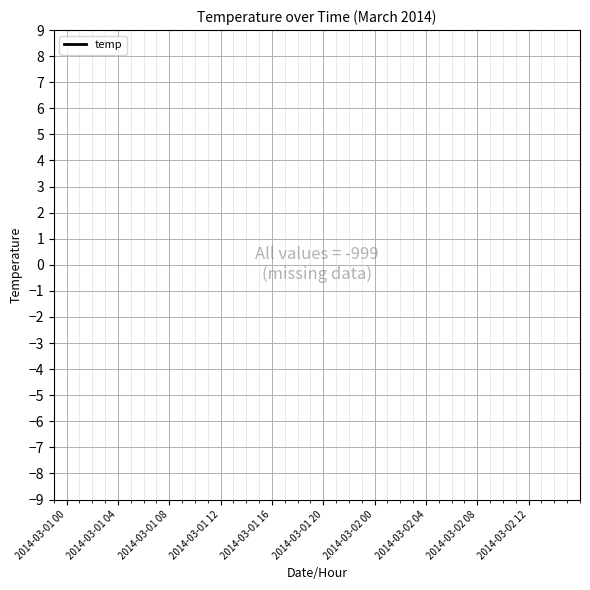

Does the chart display data point markers on the line(s)?

No